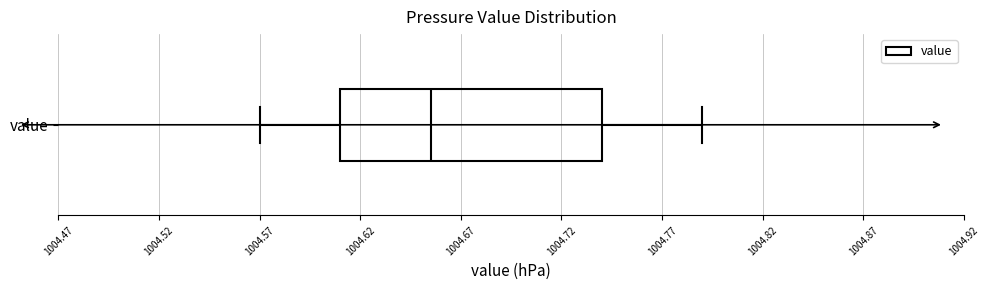

Transcribe this box plot: give where the median line is, the range the box spans, and where the two whiskers end, as read against the x-axis. The values are not printed on the chart, so give them approximately, as read against the axis.

median 1004.655, box 1004.610 to 1004.740, whiskers 1004.570 to 1004.790